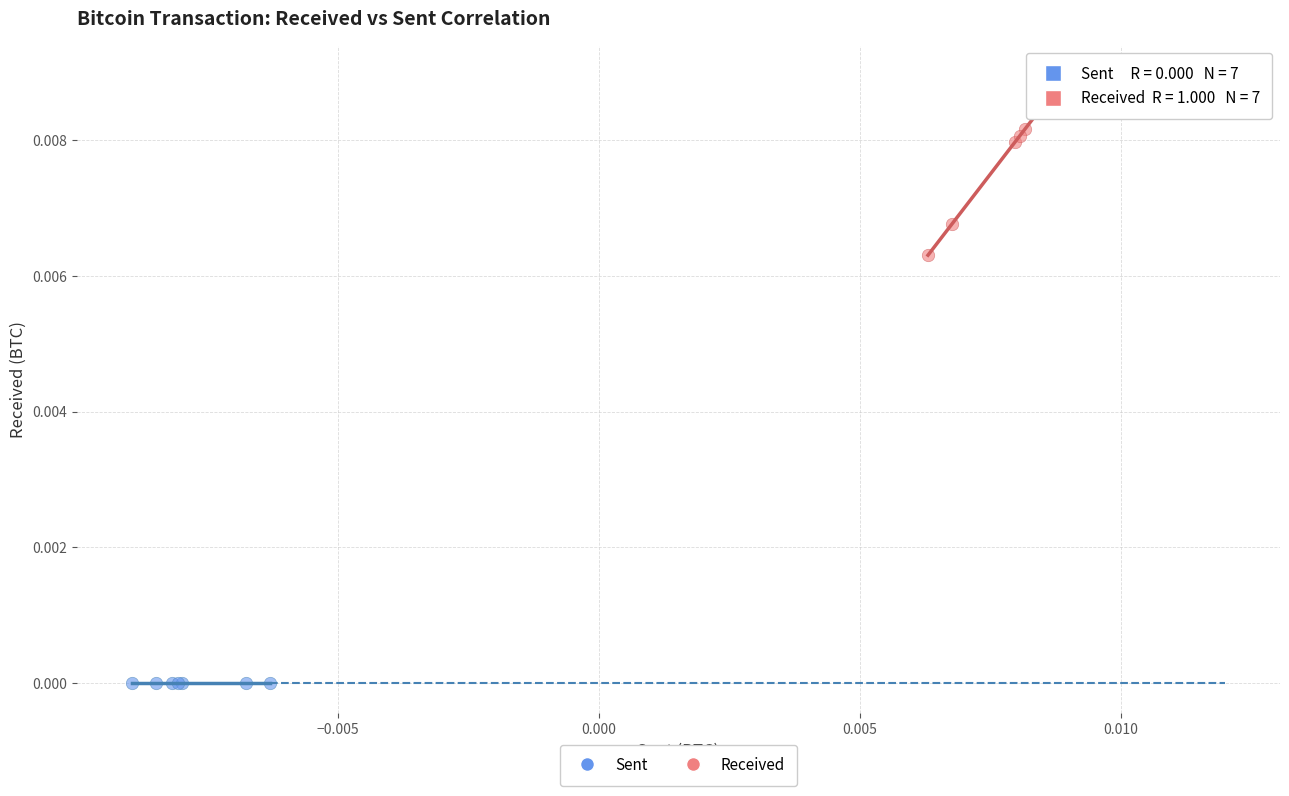

Which series reaches the minimum Y coordinate?

Sent